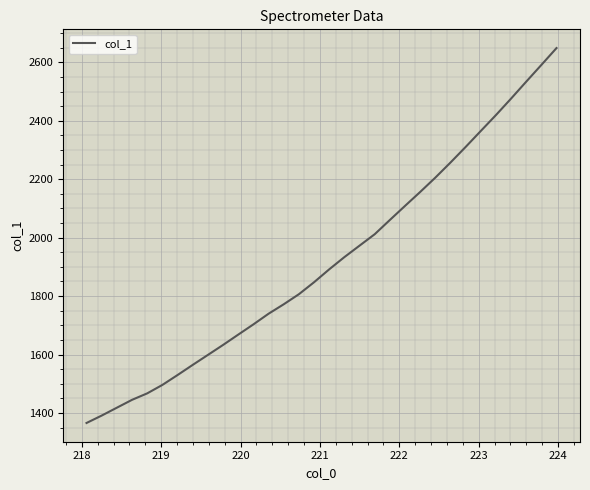

Reading right to left, what are all the values shown in this chart?

2648.6	2590.9	2533.7	2475.8	2419.4	2365.0	2310.3	2257.0	2205.4	2156.4	2108.7	2060.5	2011.8	1972.7	1933.5	1891.7	1847.6	1806.6	1772.2	1739.8	1703.4	1668.3	1633.0	1598.9	1564.8	1530.0	1496.2	1467.3	1445.2	1418.3	1391.3	1366.0